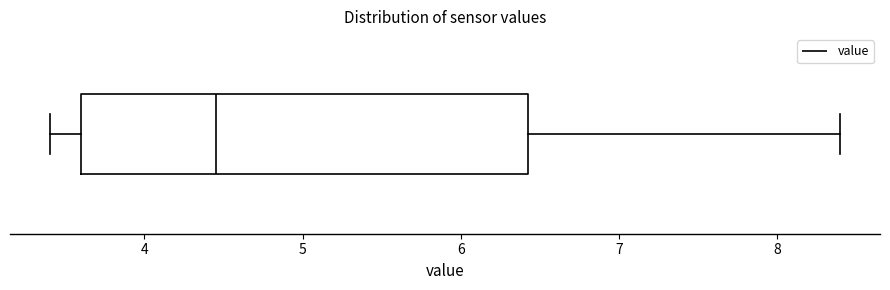

Read this box plot against the x-axis: the position of the median line, the range covered by the box, and the ends of both whiskers. The values are not printed on the chart, so give them approximately, as read against the axis.

median 4.5, box 3.6 to 6.4, whiskers 3.4 to 8.4